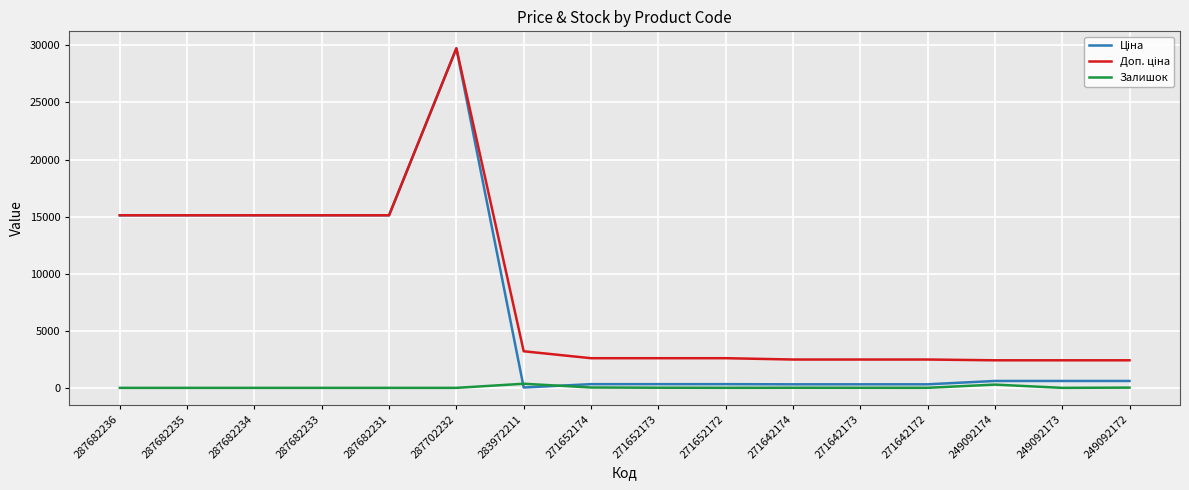

At which category does the chart reach its peak across all series?

287702232